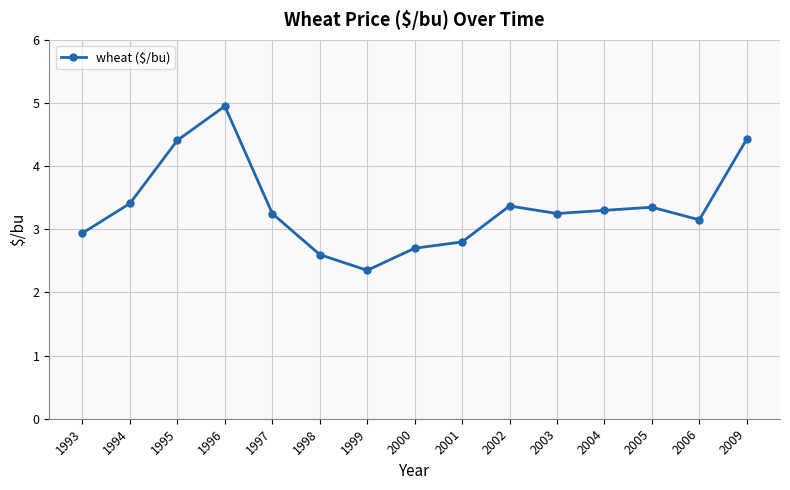

Is it true that the value at 2009 is 1.9?

False